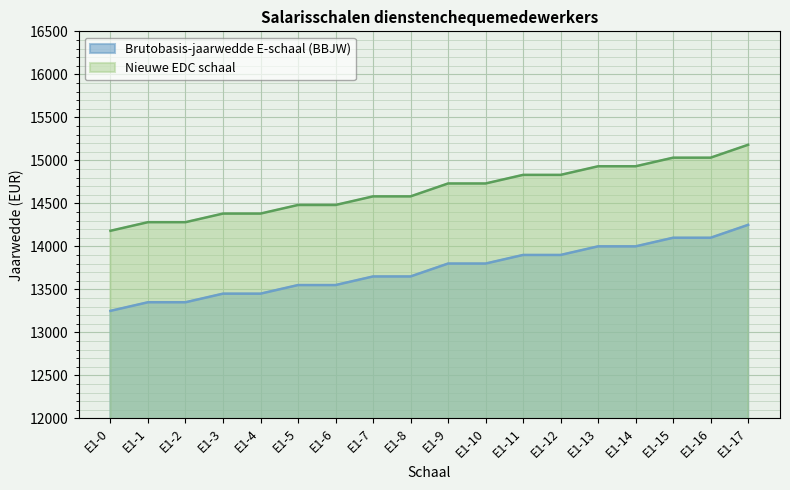

What are all the series names shown in the legend?

Brutobasis-jaarwedde E-schaal (BBJW), Nieuwe EDC schaal